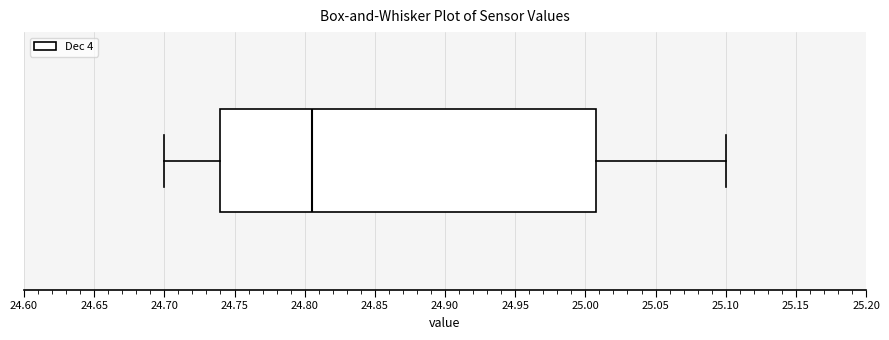

Transcribe this box plot: give where the median line is, the range the box spans, and where the two whiskers end, as read against the x-axis. The values are not printed on the chart, so give them approximately, as read against the axis.

median 24.805, box 24.740 to 25.010, whiskers 24.700 to 25.100